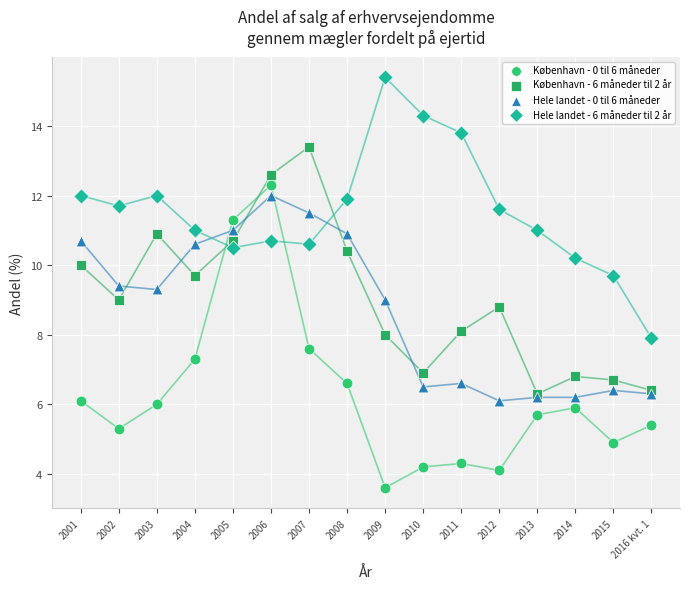

Which series reaches the minimum Y coordinate?

København - 0 til 6 måneder